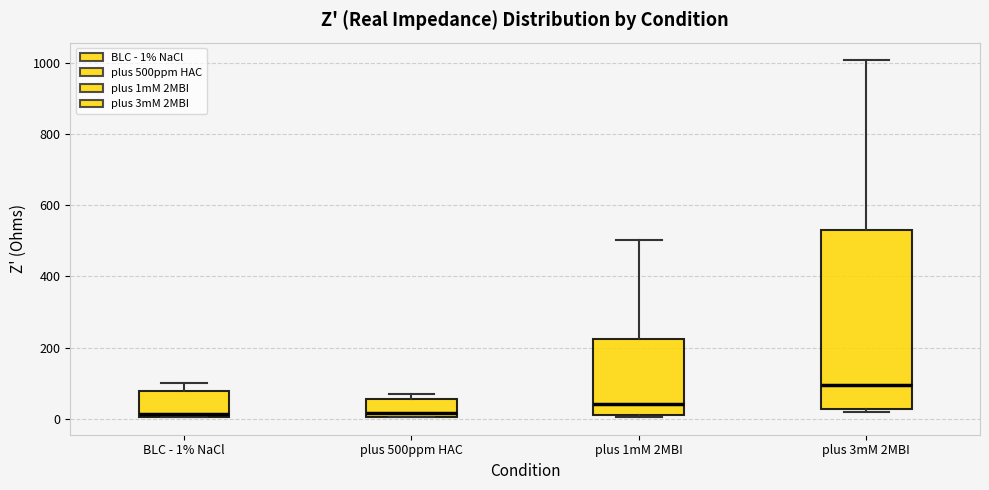

Reading left to right, read every box against the y-axis: the position of its median line, the range the box covers, and the ends of its whiskers. The values are not printed on the chart, so give them approximately, as read against the axis.

BLC - 1% NaCl: median 20, box 0 to 80, whiskers 0 to 100
plus 500ppm HAC: median 20, box 0 to 60, whiskers 0 to 80
plus 1mM 2MBI: median 40, box 20 to 220, whiskers 0 to 500
plus 3mM 2MBI: median 100, box 20 to 540, whiskers 20 (just below the box's lower edge) to 1000